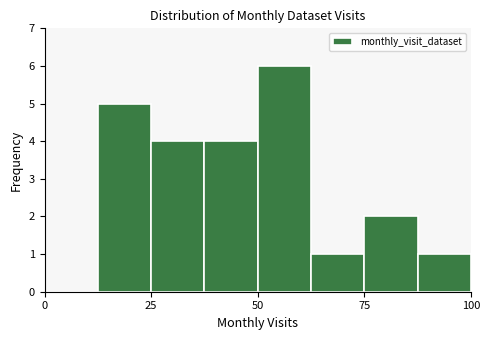

Around what value on the x-axis is the tallest bar? Give the approximate position of its centre, as read against the axis.

55